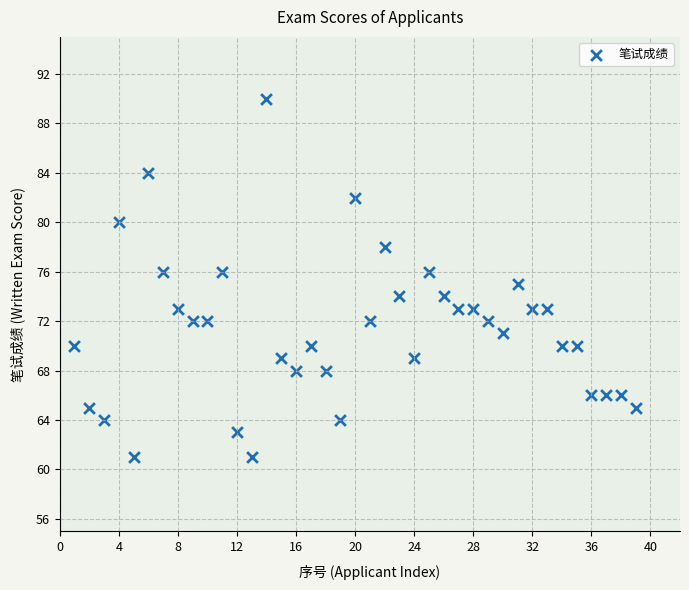

What is the range of X values (max minus min)?

38